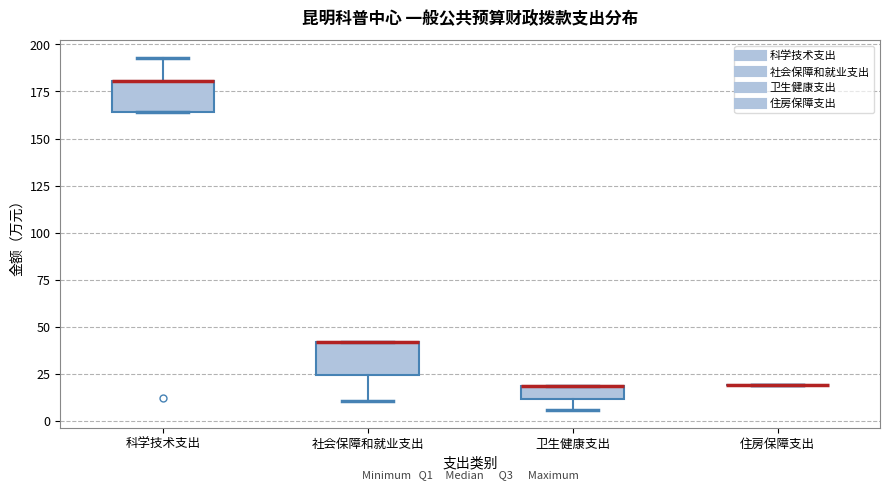

Where is the lower edge of the box for 科学技术支出 on the y-axis? The values are not printed on the chart, so give them approximately, as read against the axis.

165